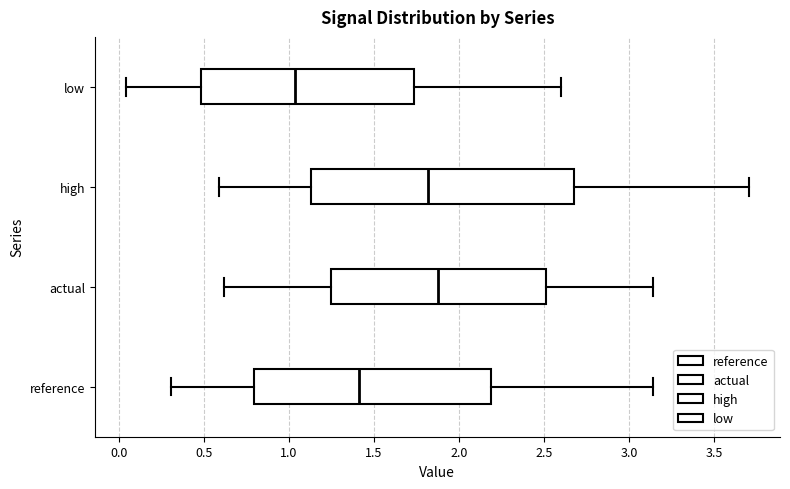

Where does the median line of the box for high sit on the x-axis? The values are not printed on the chart, so give them approximately, as read against the axis.

1.80